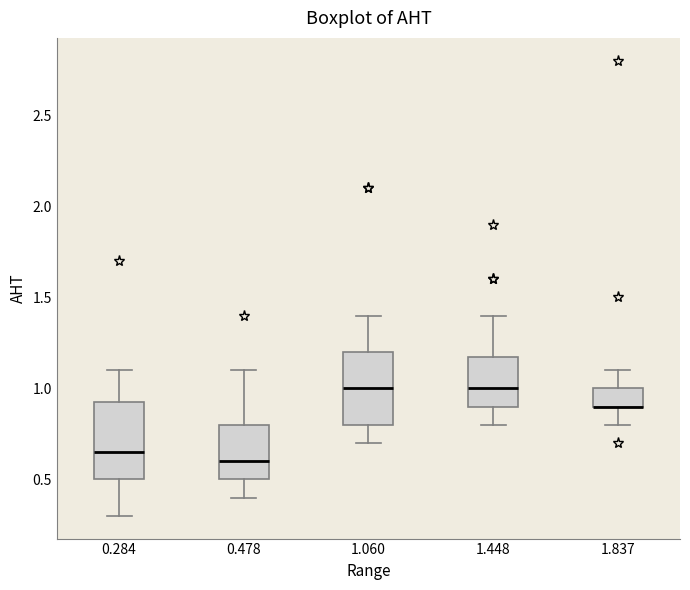

Reading left to right, read every box against the y-axis: the position of its median line, the range the box covers, and the ends of its whiskers. The values are not printed on the chart, so give them approximately, as read against the axis.

0.284: median 0.65, box 0.50 to 0.95, whiskers 0.30 to 1.10
0.478: median 0.60, box 0.50 to 0.80, whiskers 0.40 to 1.10
1.060: median 1.00, box 0.80 to 1.20, whiskers 0.70 to 1.40
1.448: median 1.00, box 0.90 to 1.20, whiskers 0.80 to 1.40
1.837: median 0.90 (drawn on the box's lower edge), box 0.90 to 1.00, whiskers 0.80 to 1.10